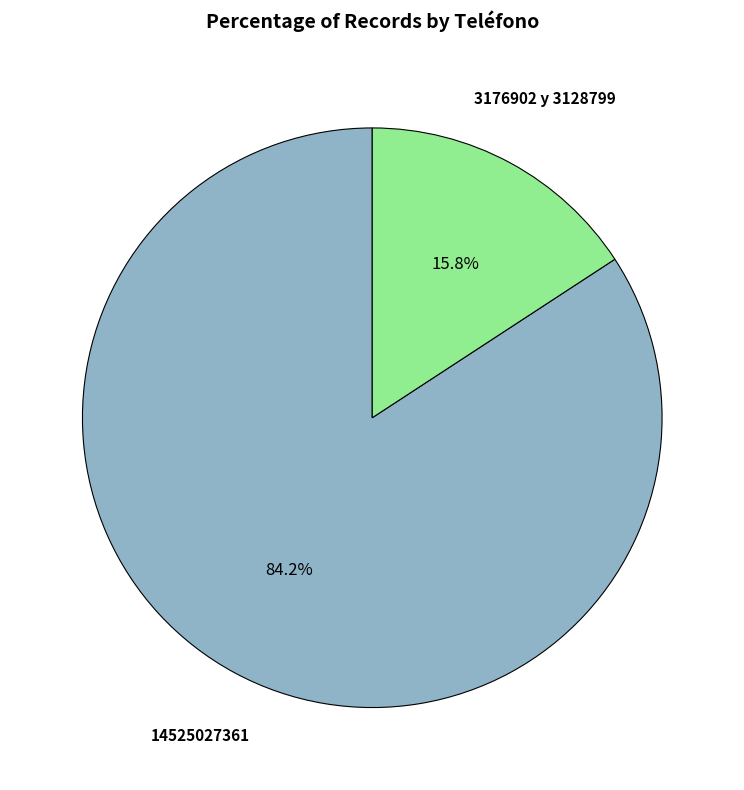

Is there any slice that represents more than half of the pie?

Yes